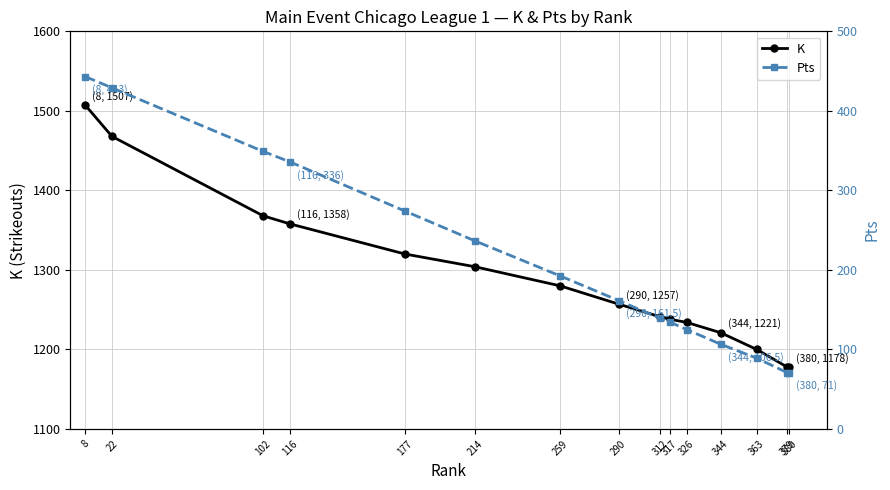

Reading right to left, list all the values displayed in this chart.

K: 380=1178.0	379=1178.0	363=1200.0	344=1221.0	326=1234.0	317=1238.0	312=1241.0	290=1257.0	259=1280.0	214=1304.0	177=1320.0	116=1358.0	102=1368.0	22=1468.0	8=1507.0
Pts: 380=71.0	379=71.0	363=89.0	344=106.5	326=125.0	317=134.5	312=139.0	290=161.5	259=192.5	214=236.5	177=274.0	116=336.0	102=349.0	22=429.0	8=443.0